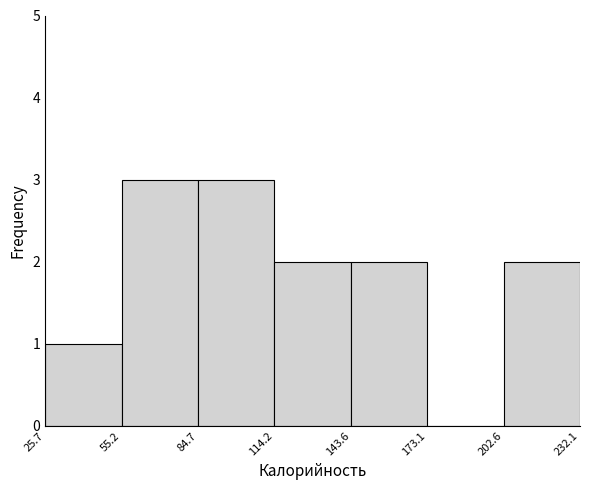

Reading left to right, list every bar in this chart as the range it spans on the x-axis followed by its height. The values are not printed on the chart, so give them approximately, as read against the axis.

25.7 to 55.2: 1
55.2 to 84.7: 3
84.7 to 114.2: 3
114.2 to 143.6: 2
143.6 to 173.1: 2
173.1 to 202.6: 0
202.6 to 232.1: 2